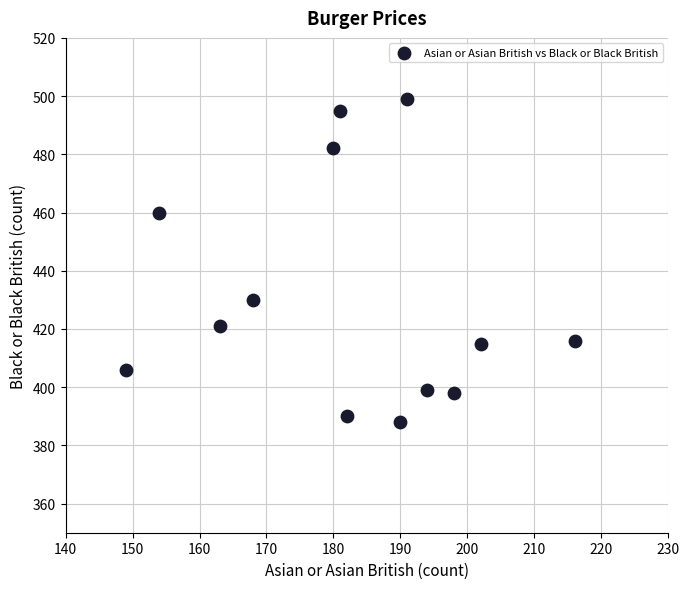

What is the range of Y values (max minus min)?

111